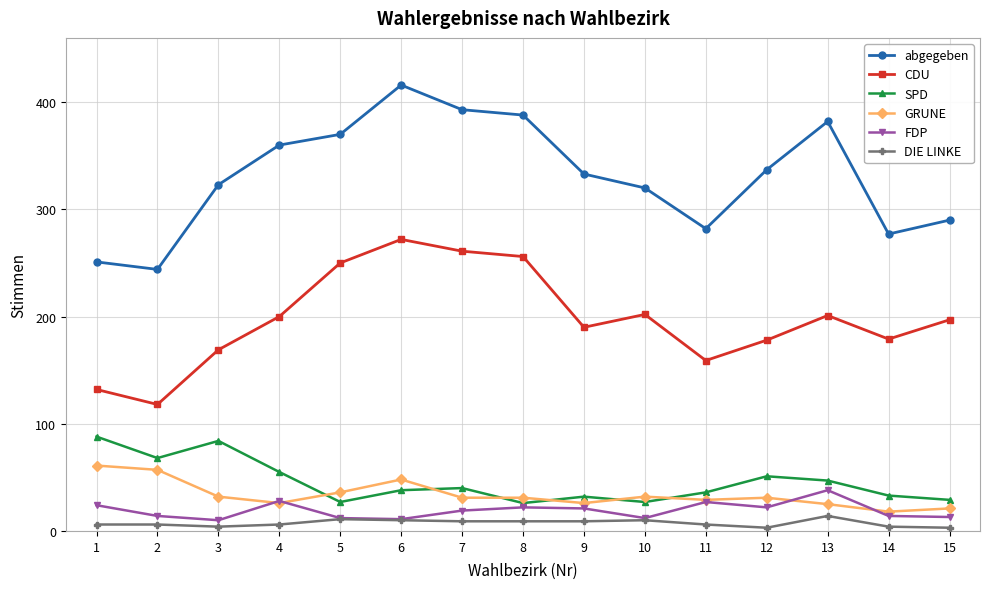

Which series changed the most between 9 and 15?

abgegeben